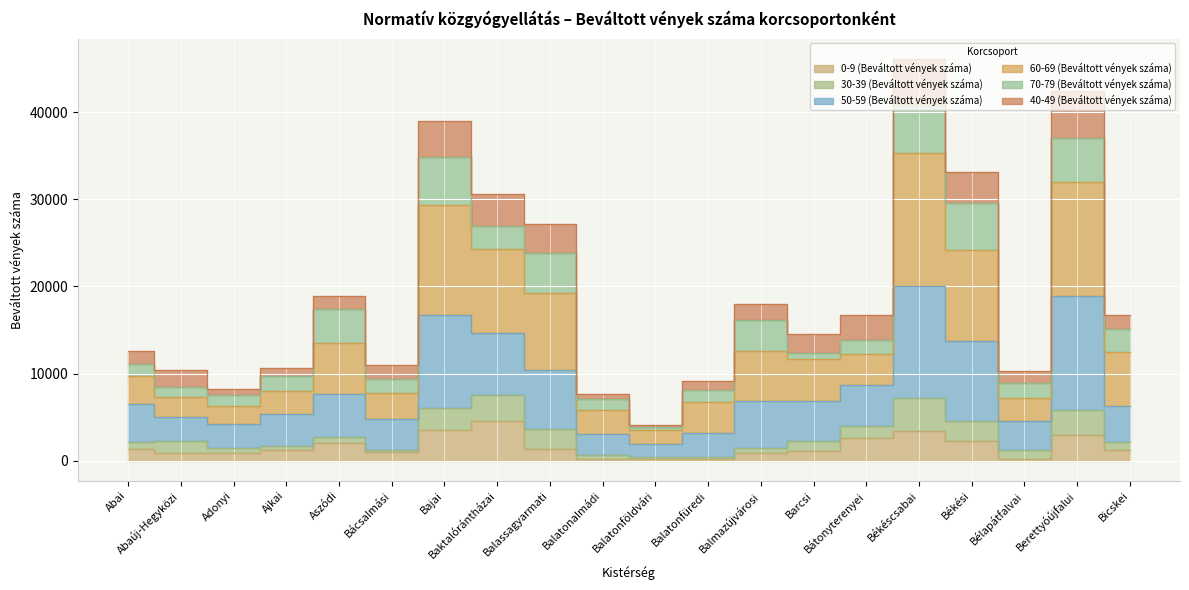

What position from the left is Adonyi?

3